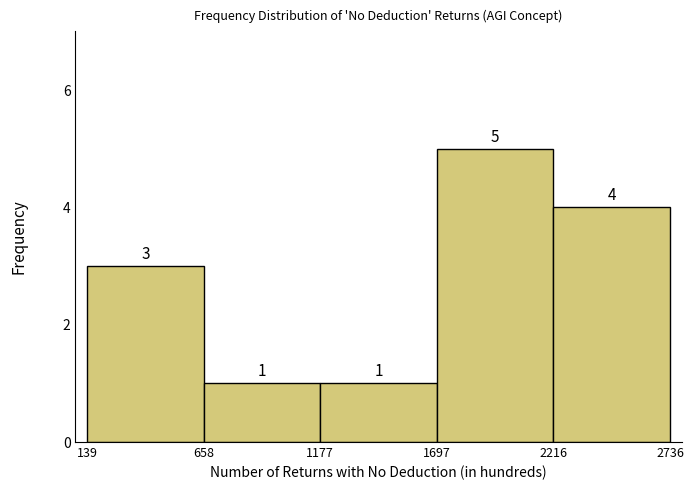

What is the height of the bar covering 1697 to 2216 on the x-axis?

5